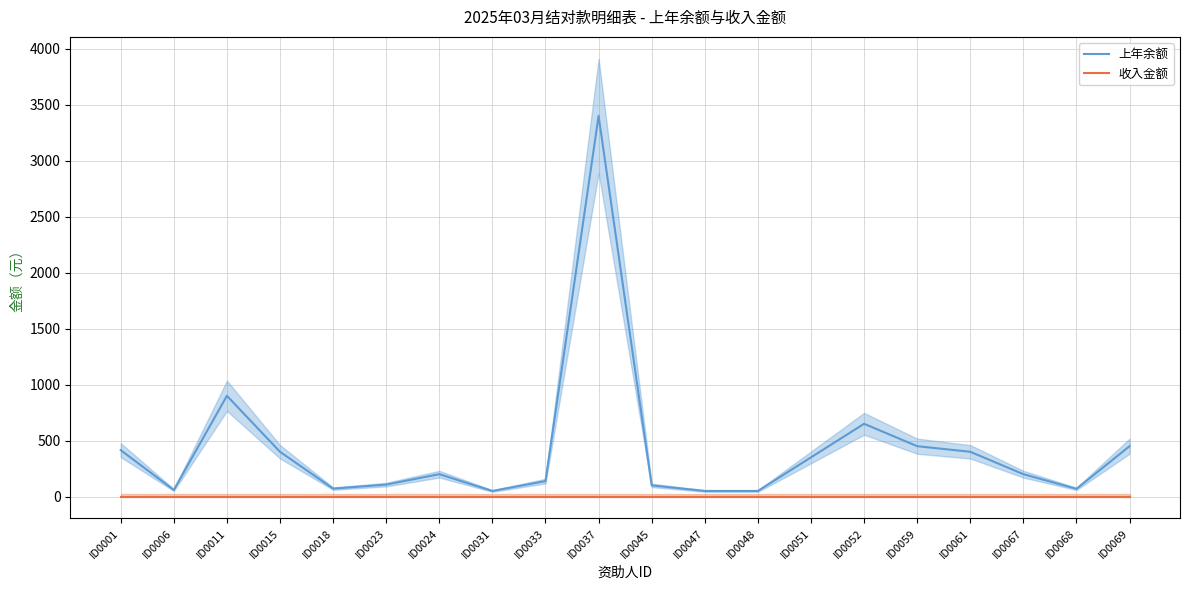

At which label is 收入金额 closest to 0?

ID0001